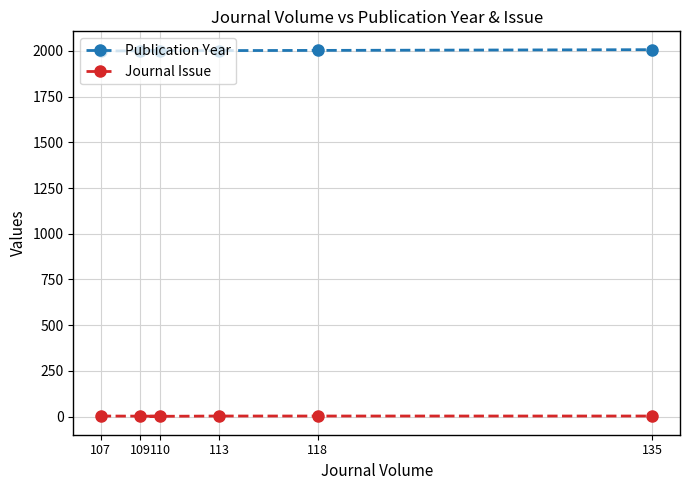

Reading left to right, extract all data points from this chart.

Publication Year: 107=2000	110=2001	109=2001	113=2002	118=2003	135=2007
Journal Issue: 107=3	110=2	109=1	113=3	118=3	135=3